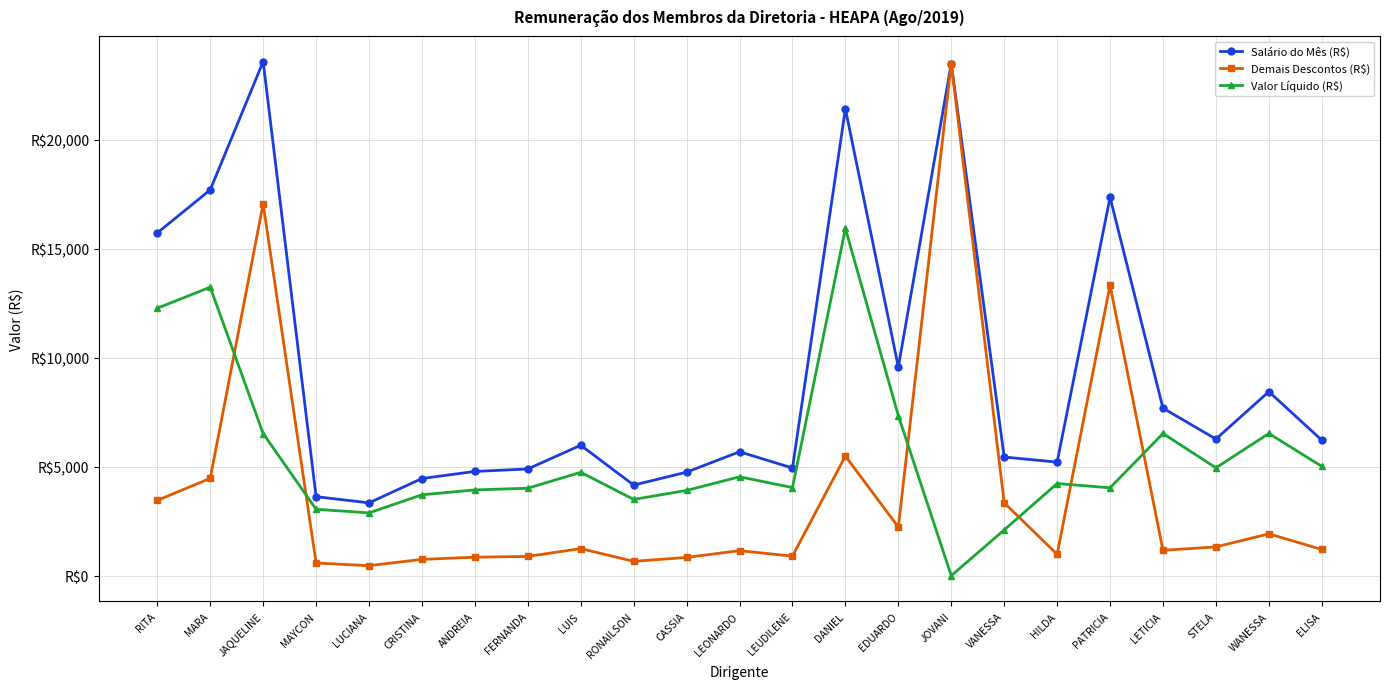

What is the difference between the Salário do Mês (R$) values at WANESSA and DANIEL?

12982.4